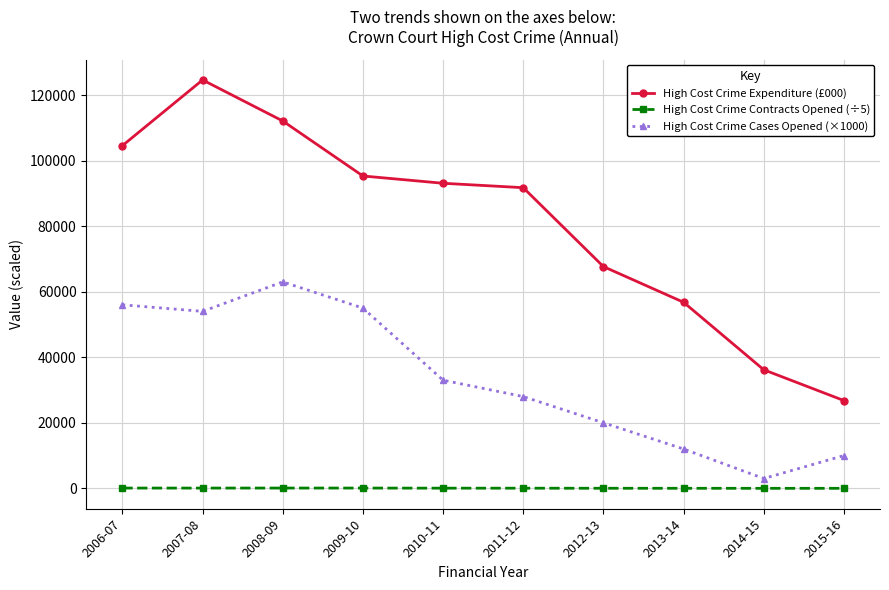

How many series are shown in this chart?

3